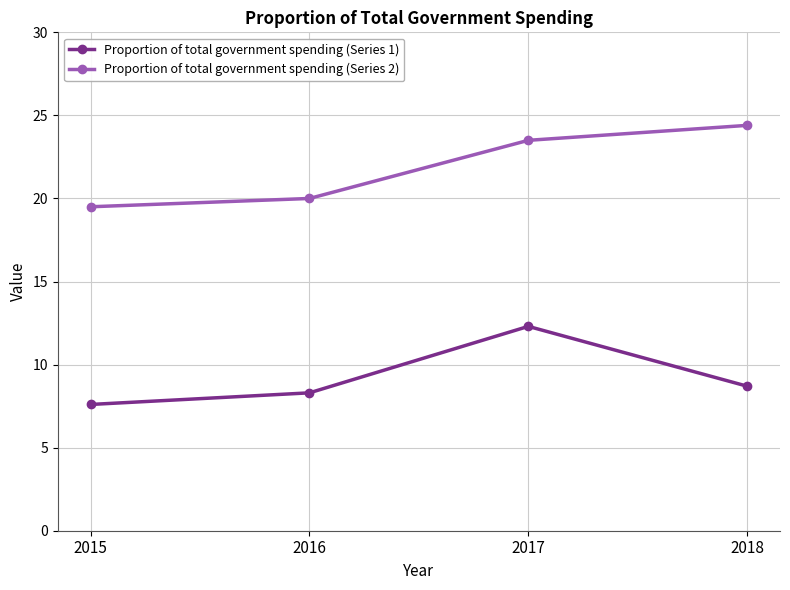

How many lines are shown in the chart?

2